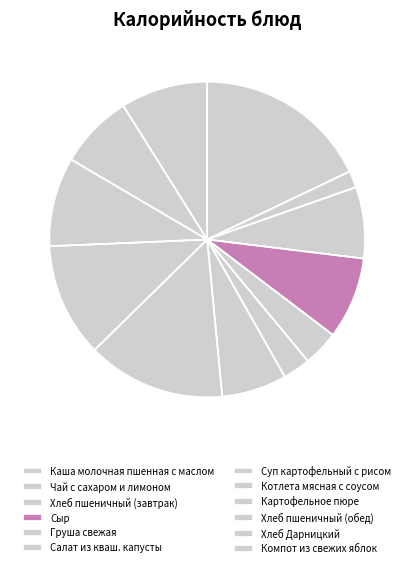

What is the change in value from Суп картофельный с рисом to Компот из свежих яблок?

+28.8